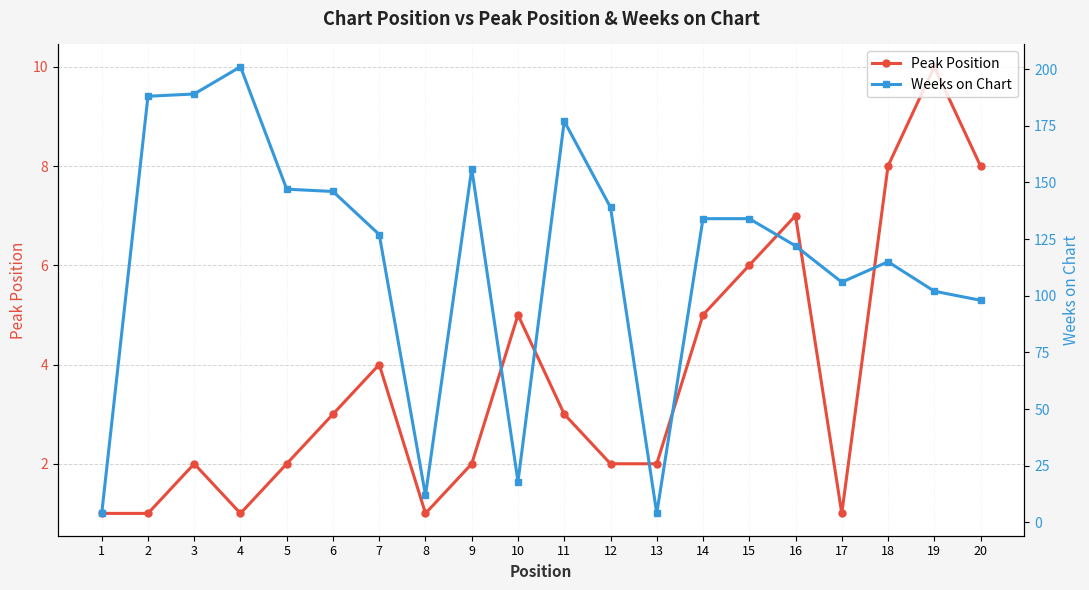

Reading left to right, what are all the values shown in this chart?

Peak Position: 1	1	2	1	2	3	4	1	2	5	3	2	2	5	6	7	1	8	10	8
Weeks on Chart: 4	188	189	201	147	146	127	12	156	18	177	139	4	134	134	122	106	115	102	98